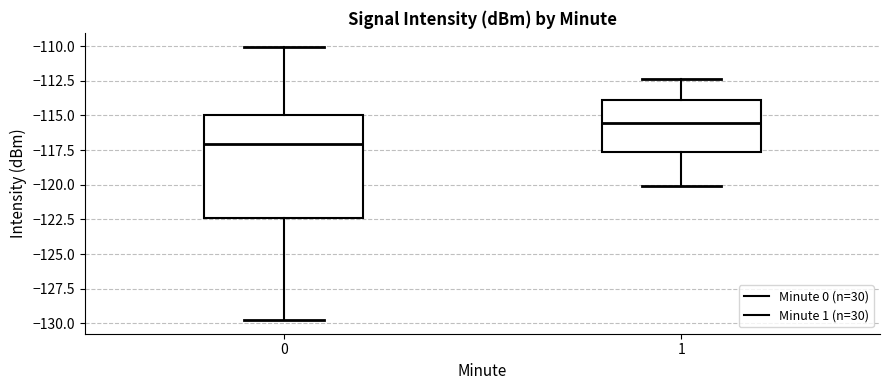

Reading left to right, transcribe this box plot: for each box, give where its median line is, the range the box spans, and where its two whiskers end, as read against the y-axis. The values are not printed on the chart, so give them approximately, as read against the axis.

0: median -117.0, box -122.5 to -115.0, whiskers -130.0 to -110.0
1: median -115.5, box -117.5 to -114.0, whiskers -120.0 to -112.5